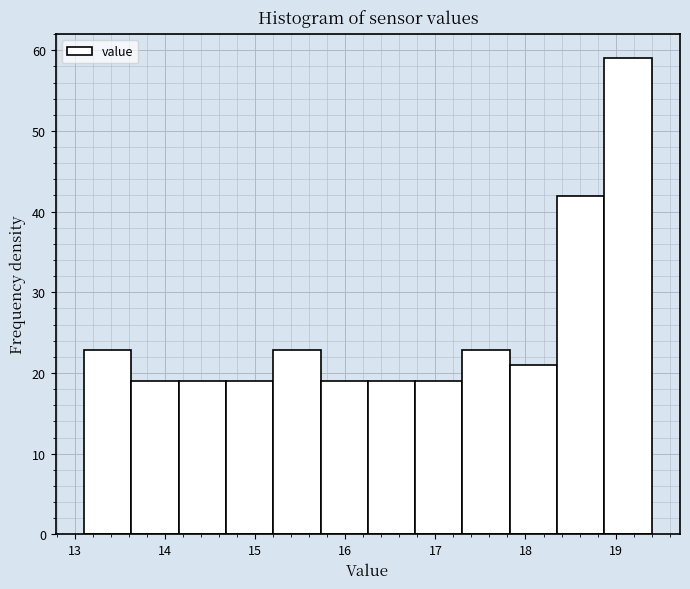

How tall is the bar that spans 15.2 to 15.7 on the x-axis? Neither the bar edges nor the heights are printed on the chart, so give them approximately, as read against the axes.

23